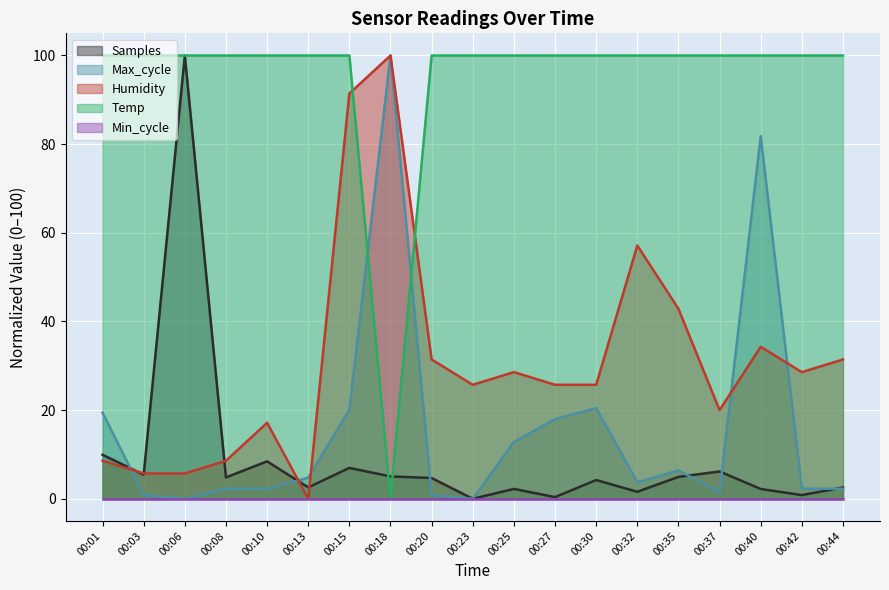

What is the sum of the Samples values at 00:37 and 00:30?

10.4